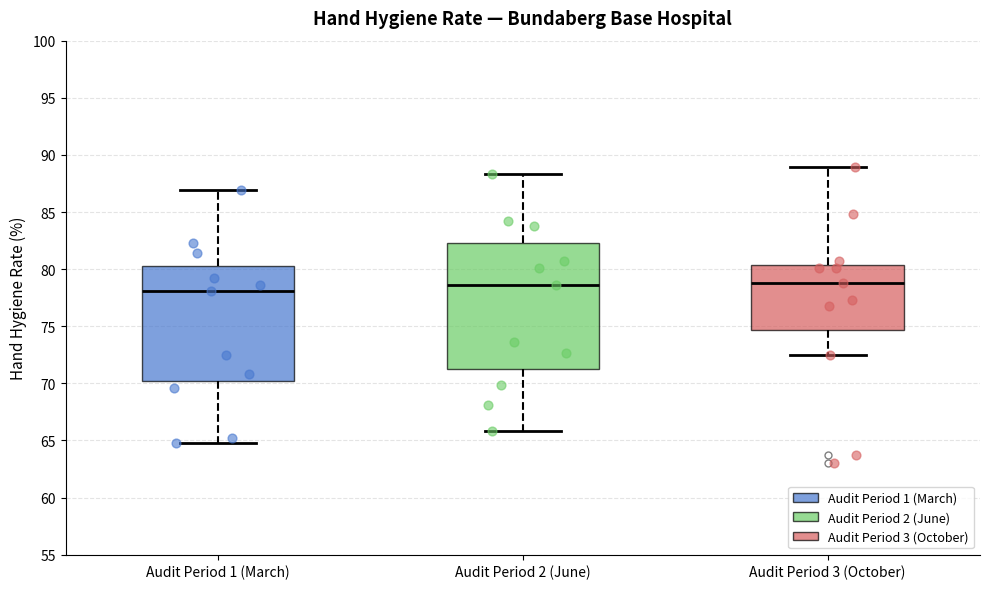

Reading left to right, read every box against the y-axis: the position of its median line, the range the box covers, and the ends of its whiskers. The values are not printed on the chart, so give them approximately, as read against the axis.

Audit Period 1 (March): median 78.0, box 70.0 to 80.5, whiskers 65.0 to 87.0
Audit Period 2 (June): median 78.5, box 71.5 to 82.5, whiskers 66.0 to 88.5
Audit Period 3 (October): median 79.0, box 74.5 to 80.5, whiskers 72.5 to 89.0